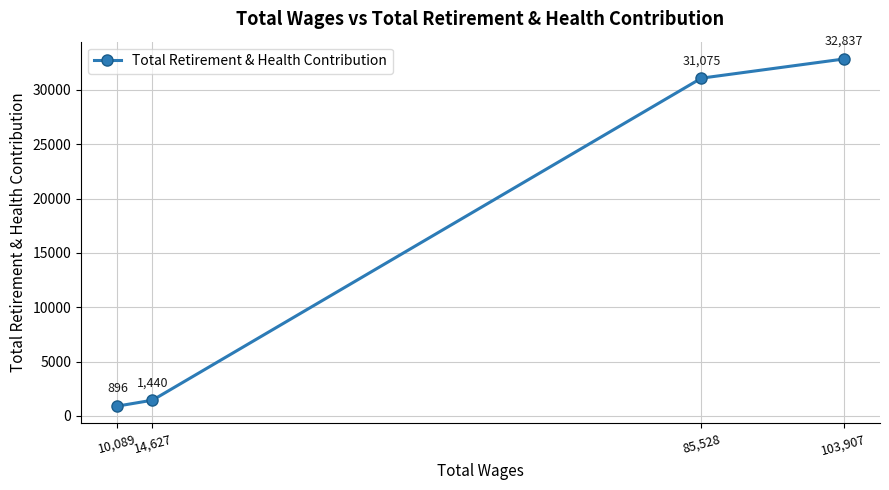

Which label corresponds to the smallest value in the chart?

10,089